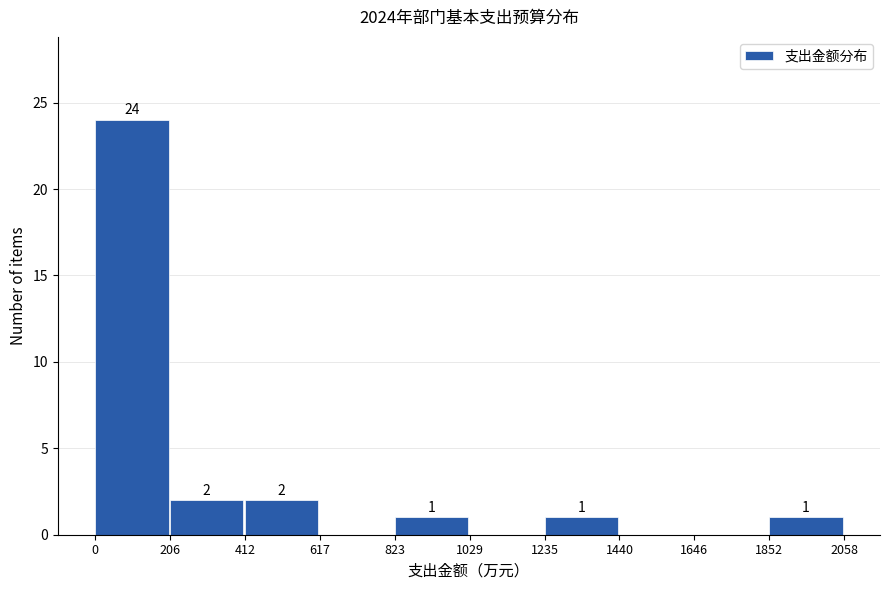

Over which range of the x-axis is the bar tallest?

0 to 206